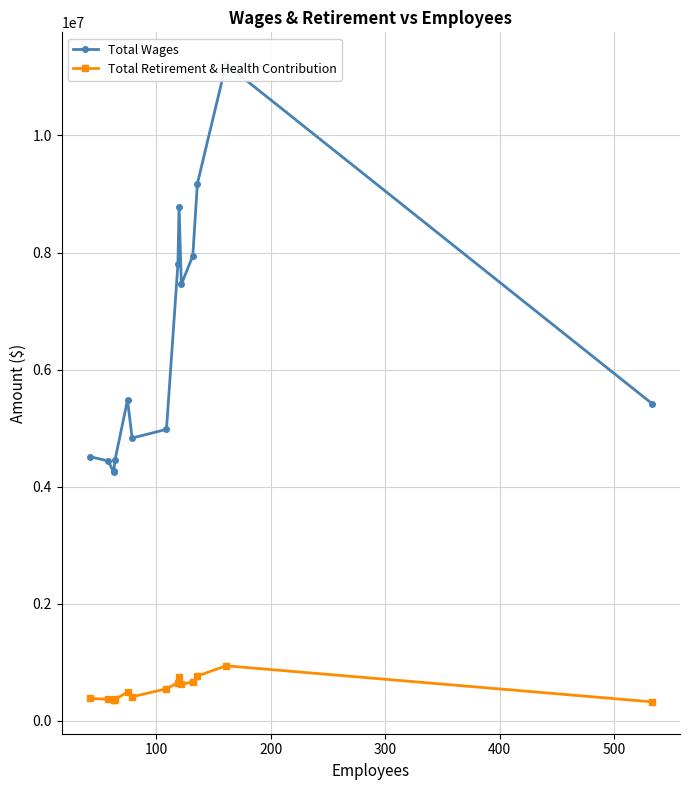

What is the smallest value displayed?

326698